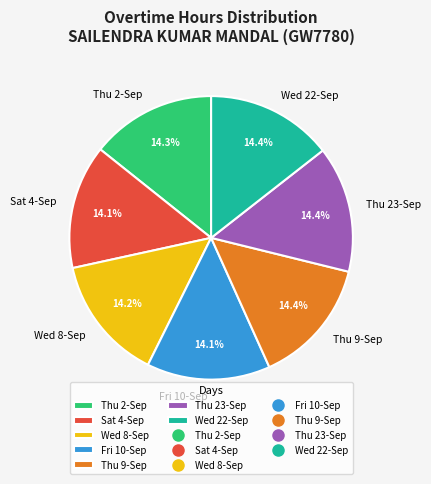

How many slices are in this pie chart?

7